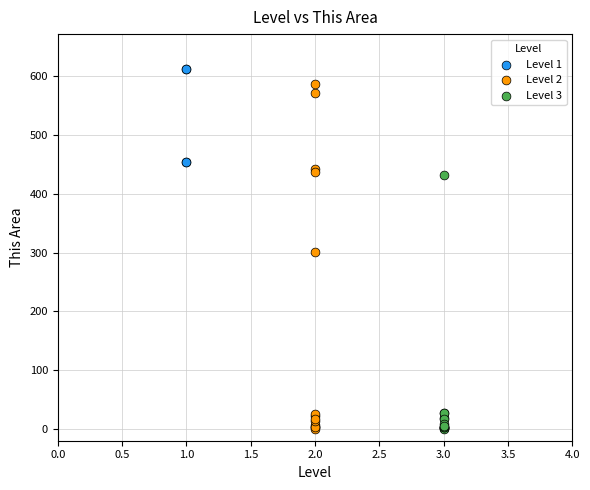

Which series has the widest spread of Y values?

Level 2